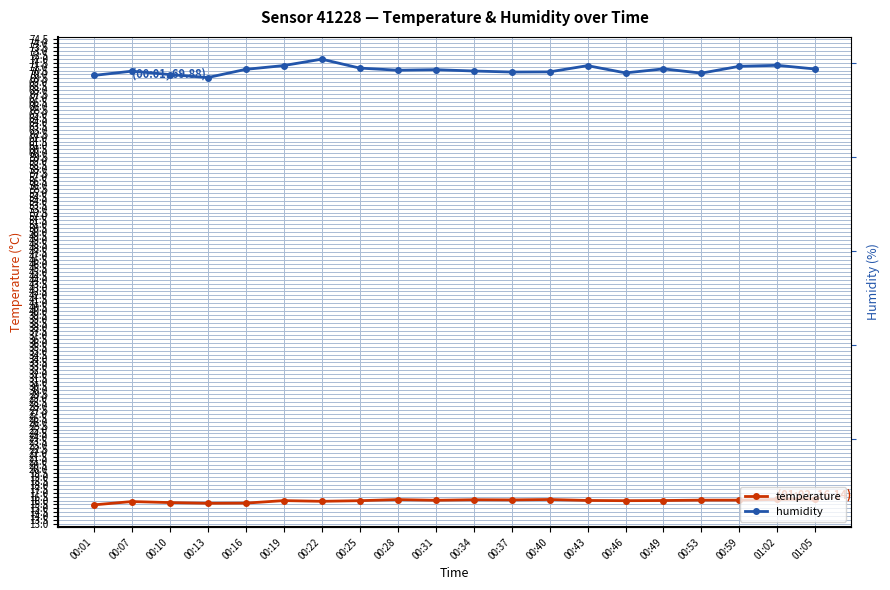

True or false: temperature has a value of 16.0 at 00:19.

True